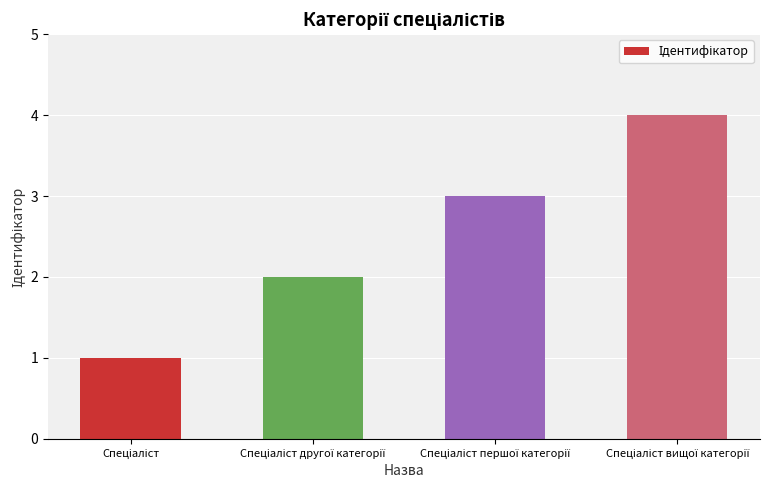

What is the greatest value displayed?

4